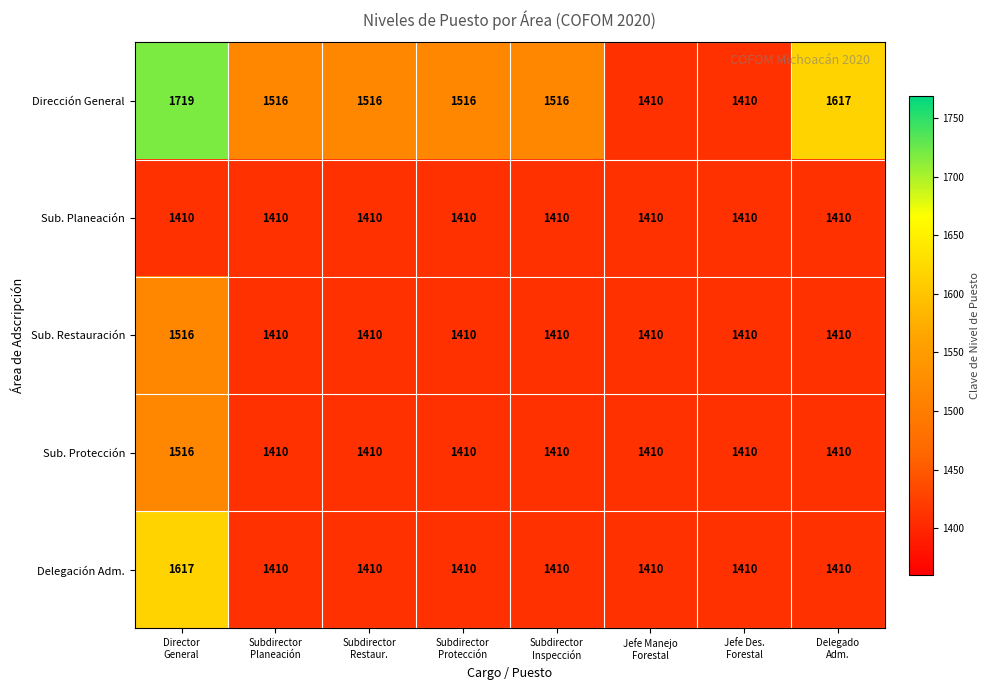

What is the minimum value shown in the chart?

1410